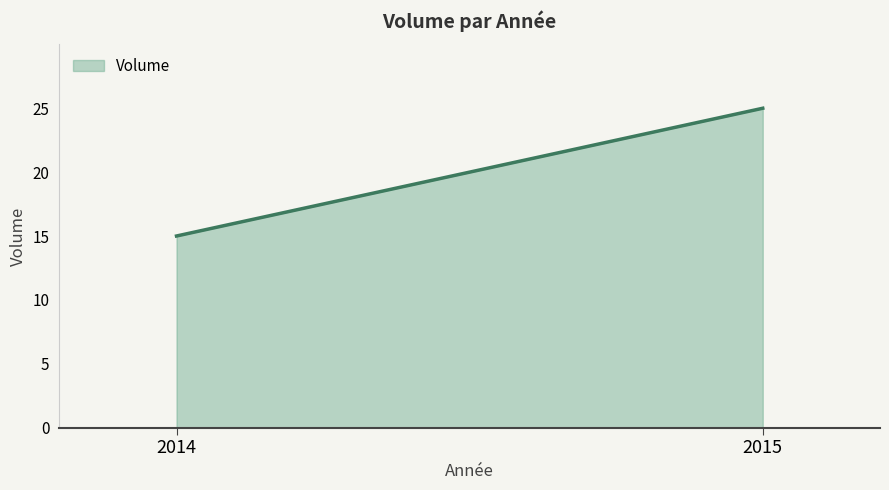

Count the number of data series in this chart.

1